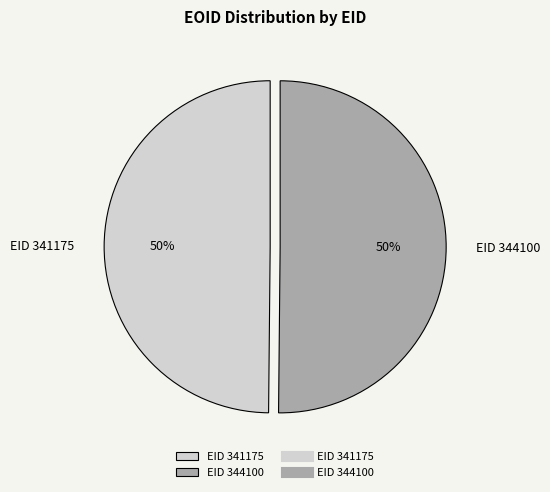

Count the number of slices in the pie.

2